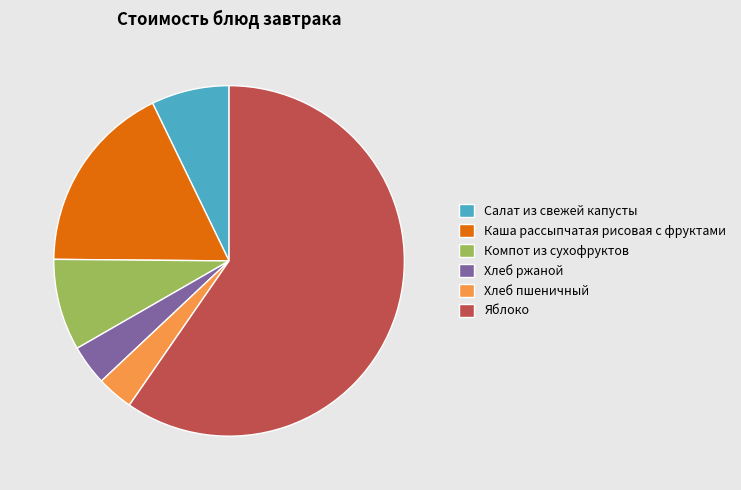

Which slice is the largest?

Яблоко